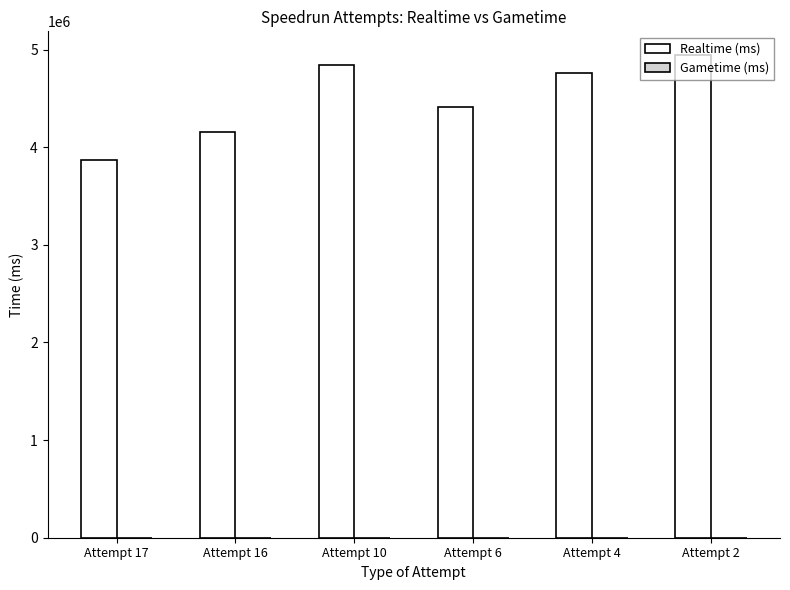

Between Attempt 16 and Attempt 6, which is larger?

Attempt 6